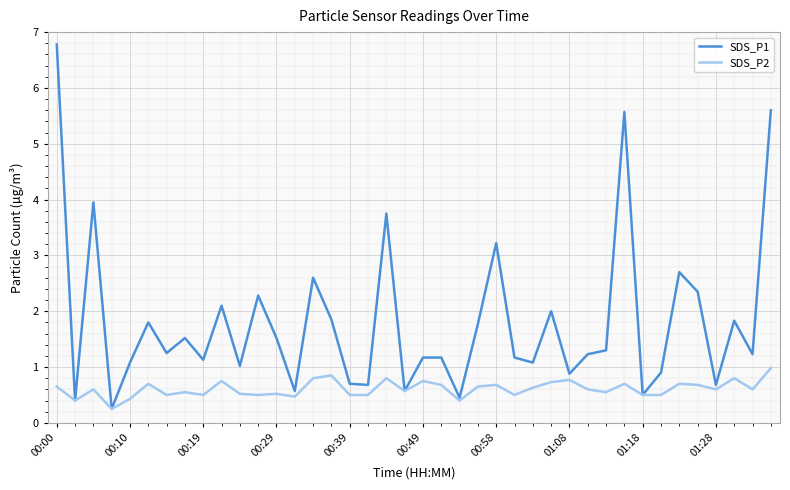

What is the greatest value displayed?

6.8